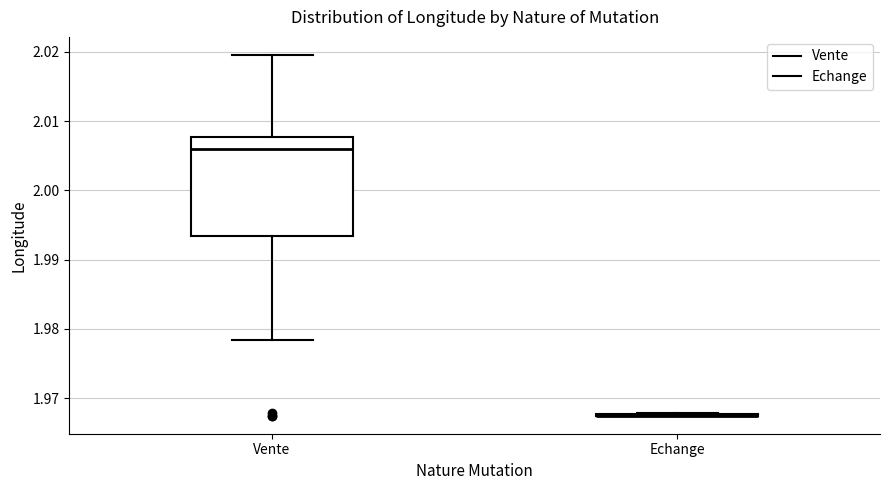

Reading left to right, transcribe this box plot: for each box, give where its median line is, the range the box spans, and where its two whiskers end, as read against the y-axis. The values are not printed on the chart, so give them approximately, as read against the axis.

Vente: median 2.006, box 1.993 to 2.008, whiskers 1.978 to 2.020
Echange: box collapsed to a line at 1.967, whiskers 1.967 to 1.968